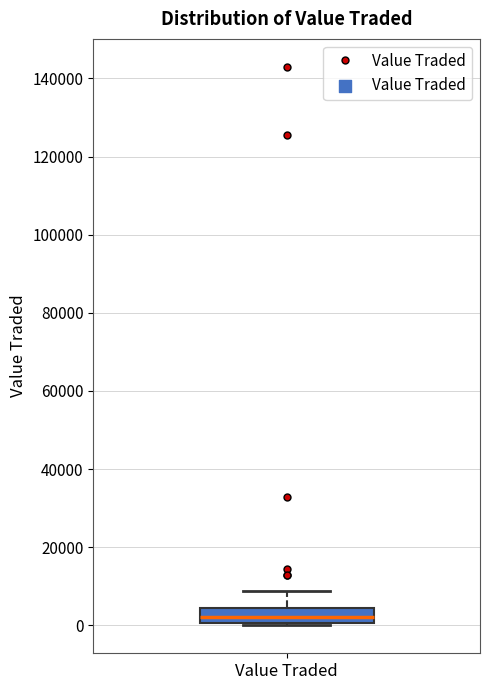

Read this box plot against the y-axis: the position of the median line, the range covered by the box, and the ends of both whiskers. The values are not printed on the chart, so give them approximately, as read against the axis.

median 2000, box 0 to 4000, whiskers 0 (just below the box's lower edge) to 8000